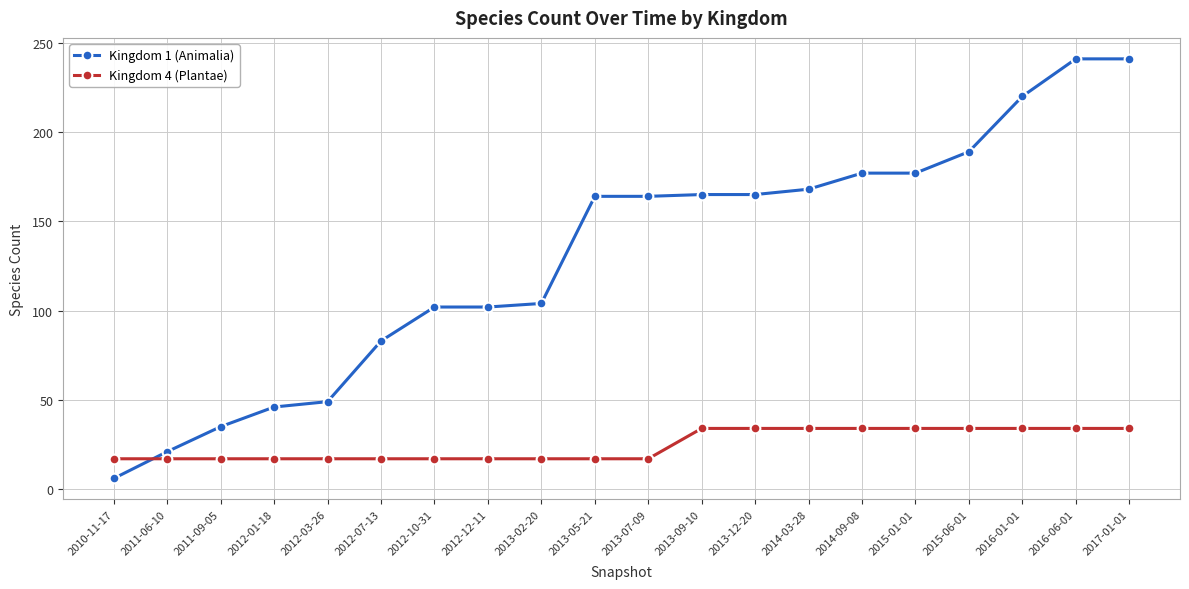

How many categories are shown in the chart?

20